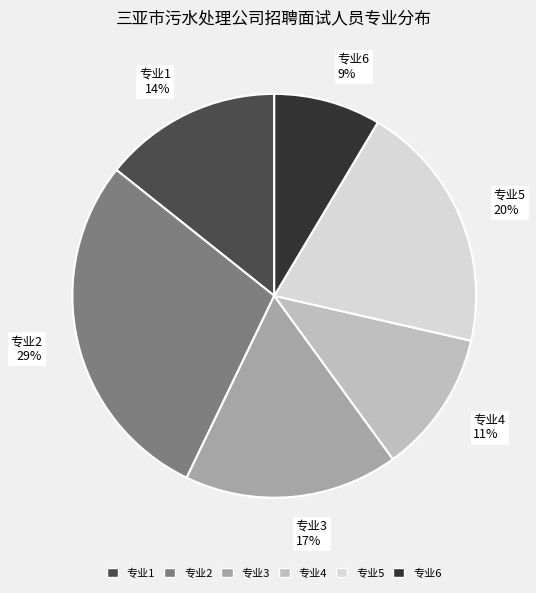

What is the largest slice in the pie chart?

专业2